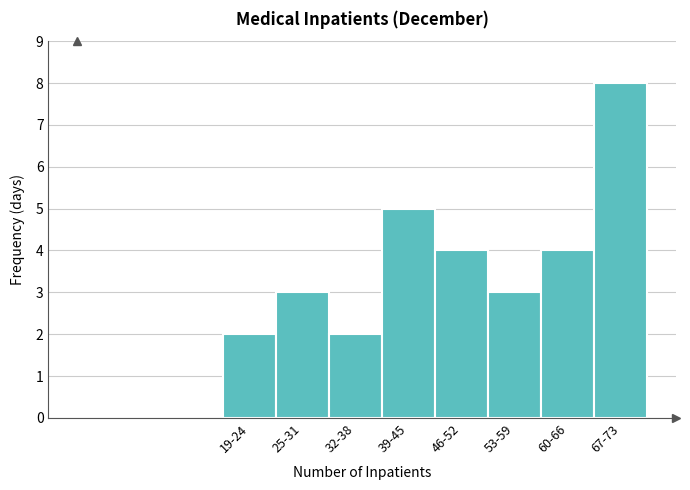

Reading left to right, what are all the values shown in this chart?

2	3	2	5	4	3	4	8